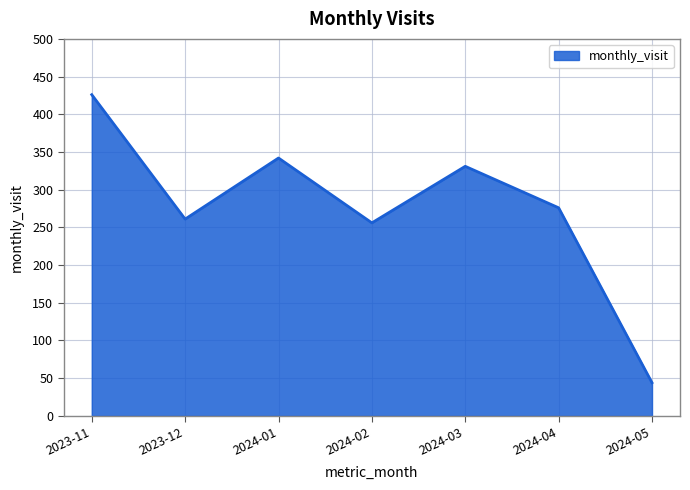

Which label corresponds to the largest value in the chart?

2023-11